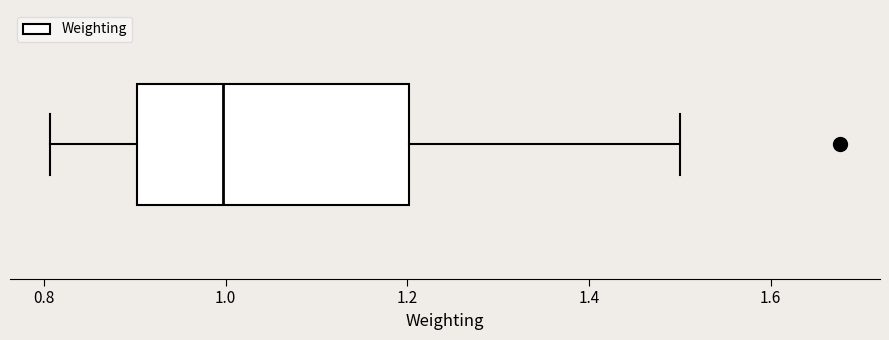

Read this box plot against the x-axis: the position of the median line, the range covered by the box, and the ends of both whiskers. The values are not printed on the chart, so give them approximately, as read against the axis.

median 1.0, box 0.9 to 1.2, whiskers 0.8 to 1.5